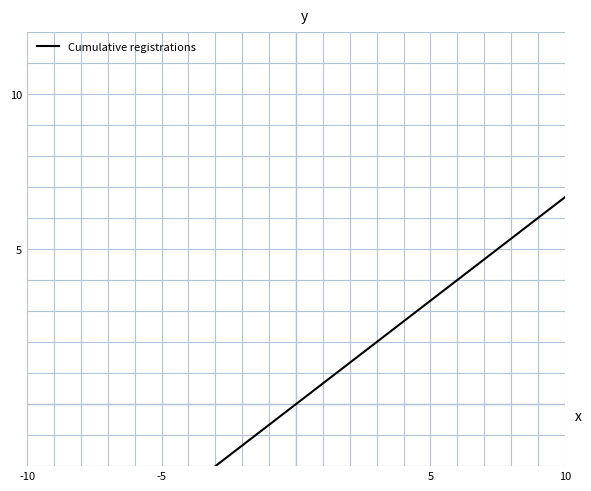

How many lines are shown in the chart?

1